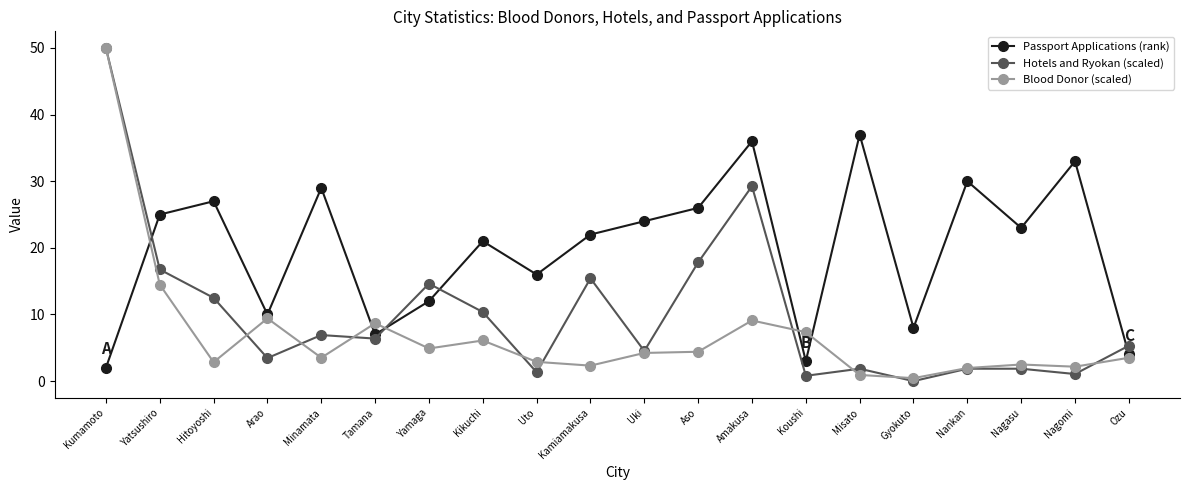

At which category is the sum across all series the highest?

Kumamoto